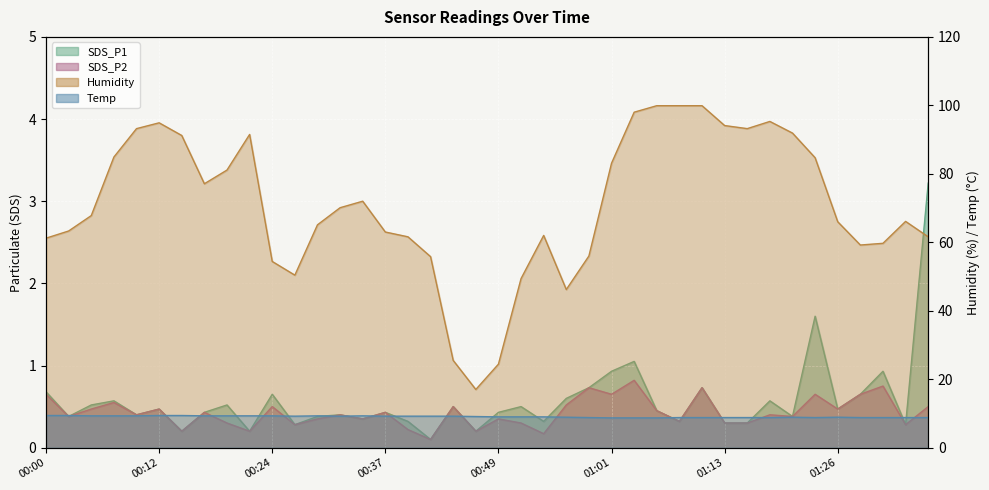

What are all the series names shown in the legend?

Temp, Humidity, SDS_P1, SDS_P2